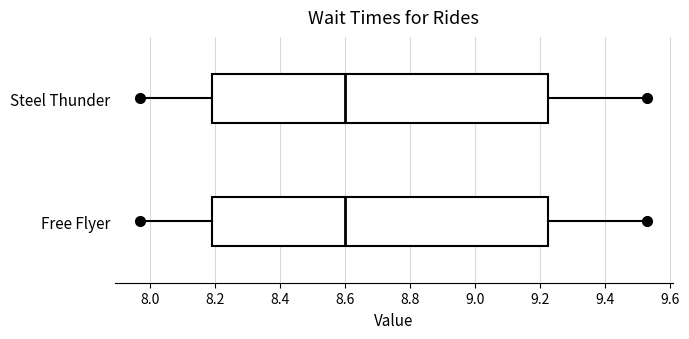

Where does the left whisker of the box for Free Flyer end on the x-axis? The values are not printed on the chart, so give them approximately, as read against the axis.

7.98